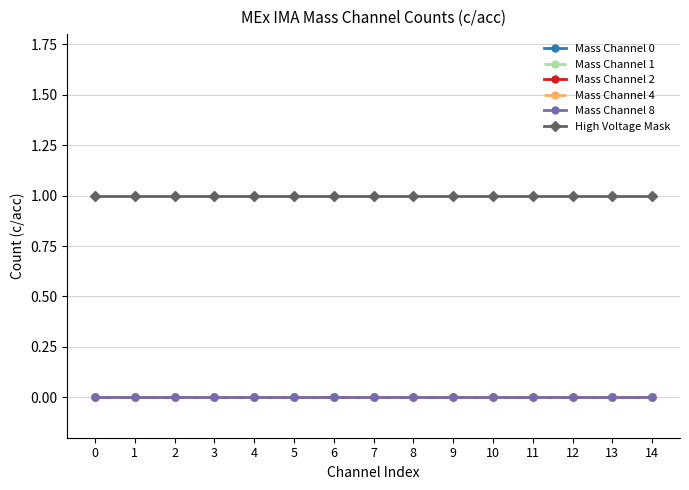

Which series has the largest range (max minus min)?

Mass Channel 0